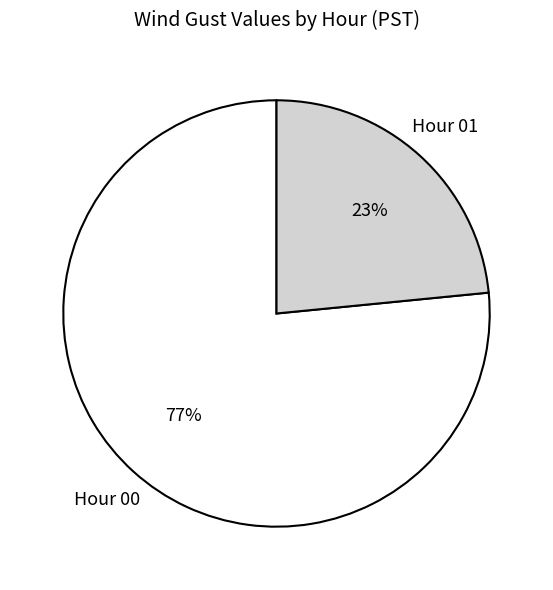

Is there a majority slice in this chart?

Yes